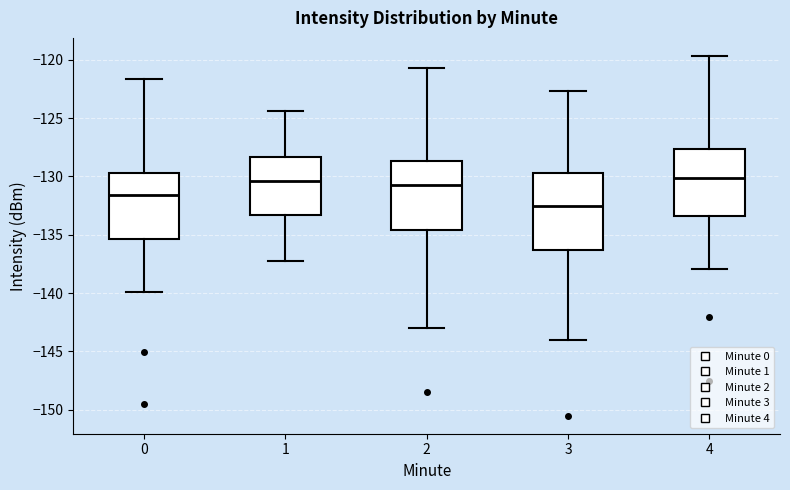

Reading left to right, transcribe this box plot: for each box, give where its median line is, the range the box spans, and where its two whiskers end, as read against the y-axis. The values are not printed on the chart, so give them approximately, as read against the axis.

0: median -131.5, box -135.5 to -129.5, whiskers -140.0 to -121.5
1: median -130.5, box -133.5 to -128.5, whiskers -137.5 to -124.5
2: median -130.5, box -134.5 to -128.5, whiskers -143.0 to -120.5
3: median -132.5, box -136.5 to -129.5, whiskers -144.0 to -122.5
4: median -130.0, box -133.5 to -127.5, whiskers -138.0 to -119.5